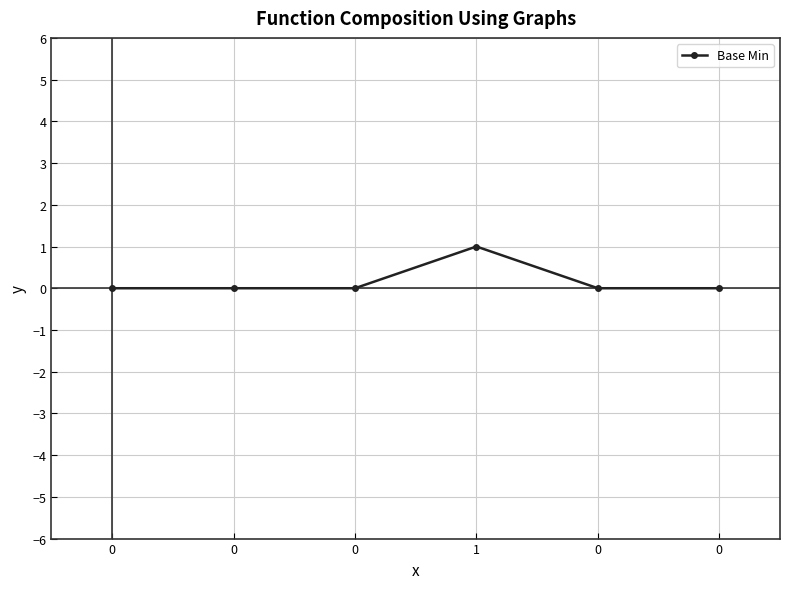

Reading right to left, extract all data points from this chart.

0=0	0=0	1=1	0=0	0=0	0=0